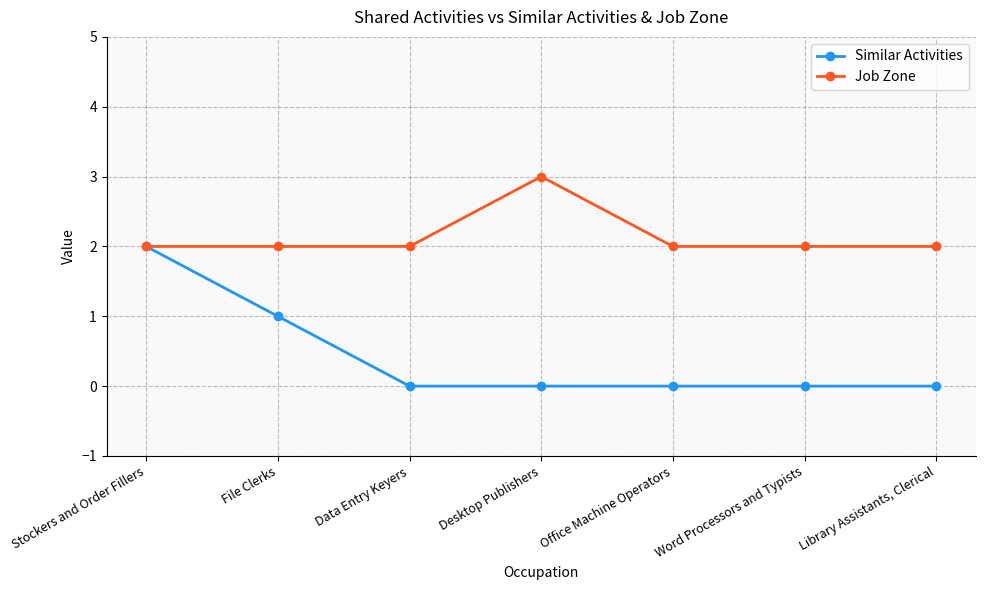

What are all the series names shown in the legend?

Similar Activities, Job Zone